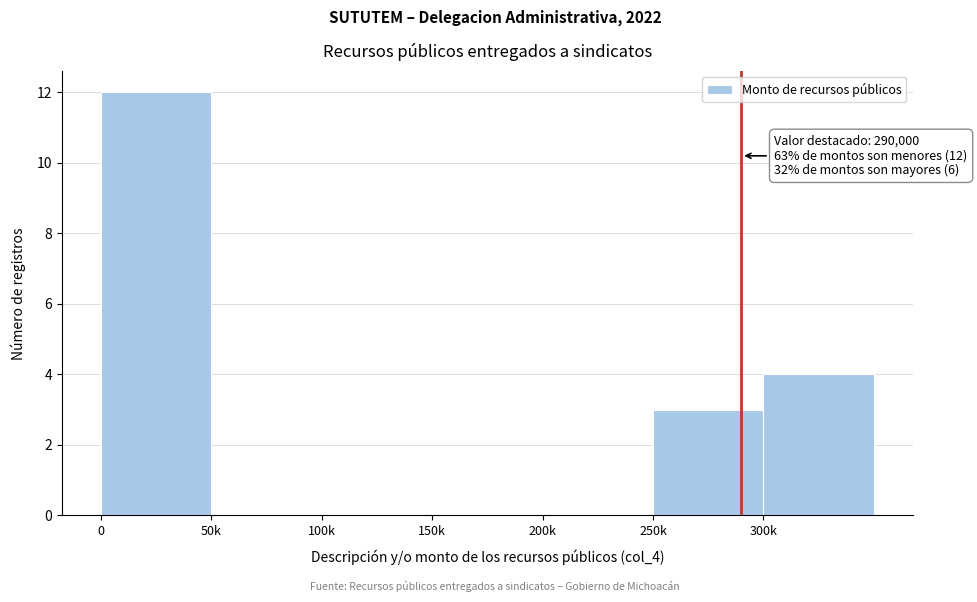

Reading left to right, what are all the values shown in this chart?

0=12	50k=0	100k=0	150k=0	200k=0	250k=3	300k=4